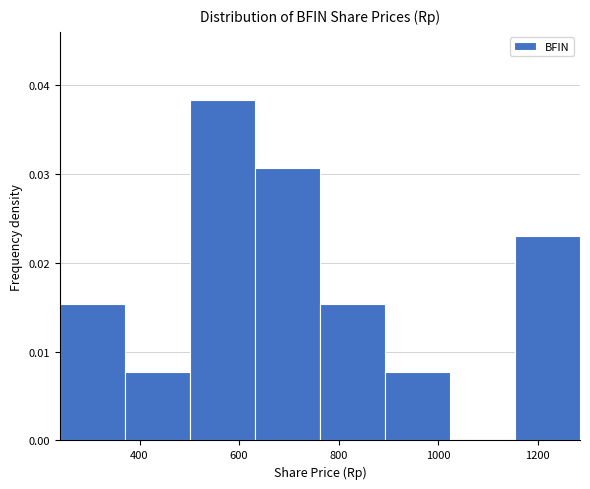

Reading left to right, list every bar in this chart as the range it spans on the x-axis followed by its height. Neither the bar edges nor the heights are printed on the chart, so give them approximately, as read against the axes.

240 to 380: 0.015
380 to 500: 0.008
500 to 640: 0.038
640 to 760: 0.031
760 to 900: 0.015
900 to 1020: 0.008
1020 to 1160: 0
1160 to 1280: 0.023